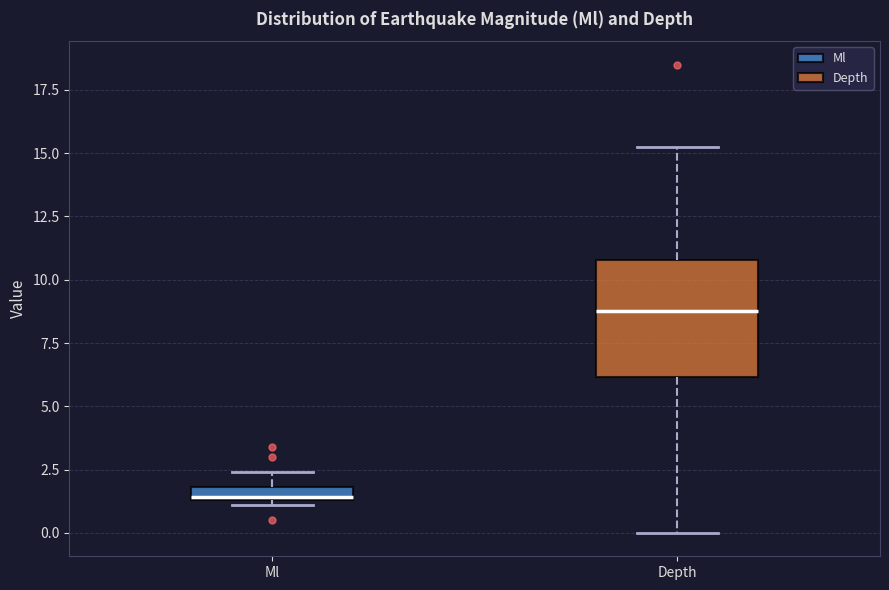

Which box is the tallest, from its lower edge to its upper edge?

Depth